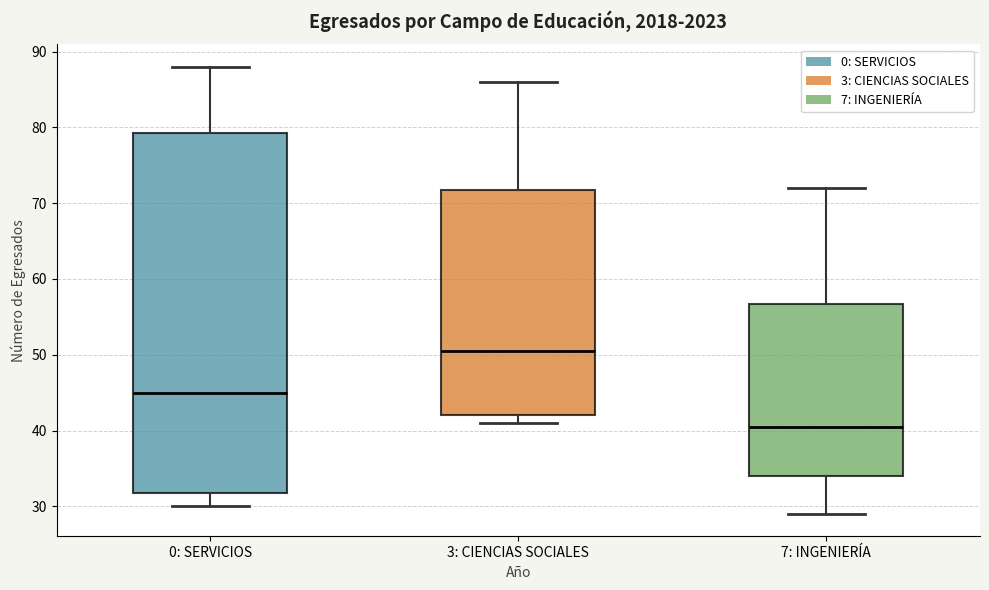

Reading left to right, read every box against the y-axis: the position of its median line, the range the box covers, and the ends of its whiskers. The values are not printed on the chart, so give them approximately, as read against the axis.

0: SERVICIOS: median 45, box 32 to 79, whiskers 30 to 88
3: CIENCIAS SOCIALES: median 51, box 42 to 72, whiskers 41 to 86
7: INGENIERÍA: median 41, box 34 to 57, whiskers 29 to 72